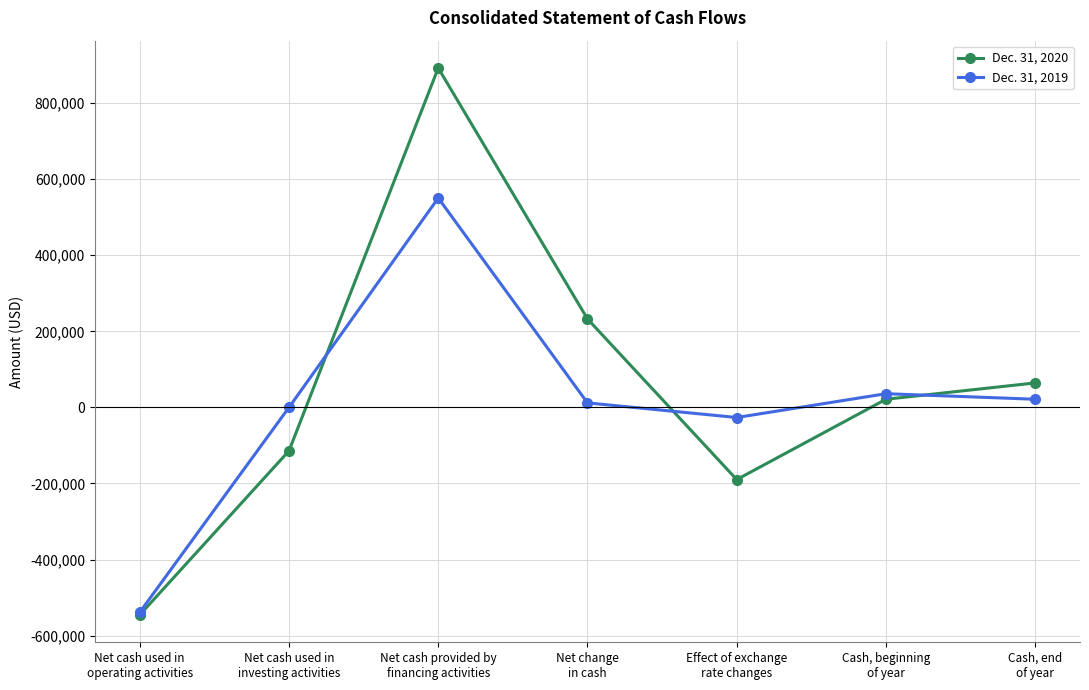

Reading left to right, what are all the values shown in this chart?

Dec. 31, 2020: -545581	-114153	892350	232616	-189681	21477	64412
Dec. 31, 2019: -538609	0	550525	11916	-26514	36075	21477